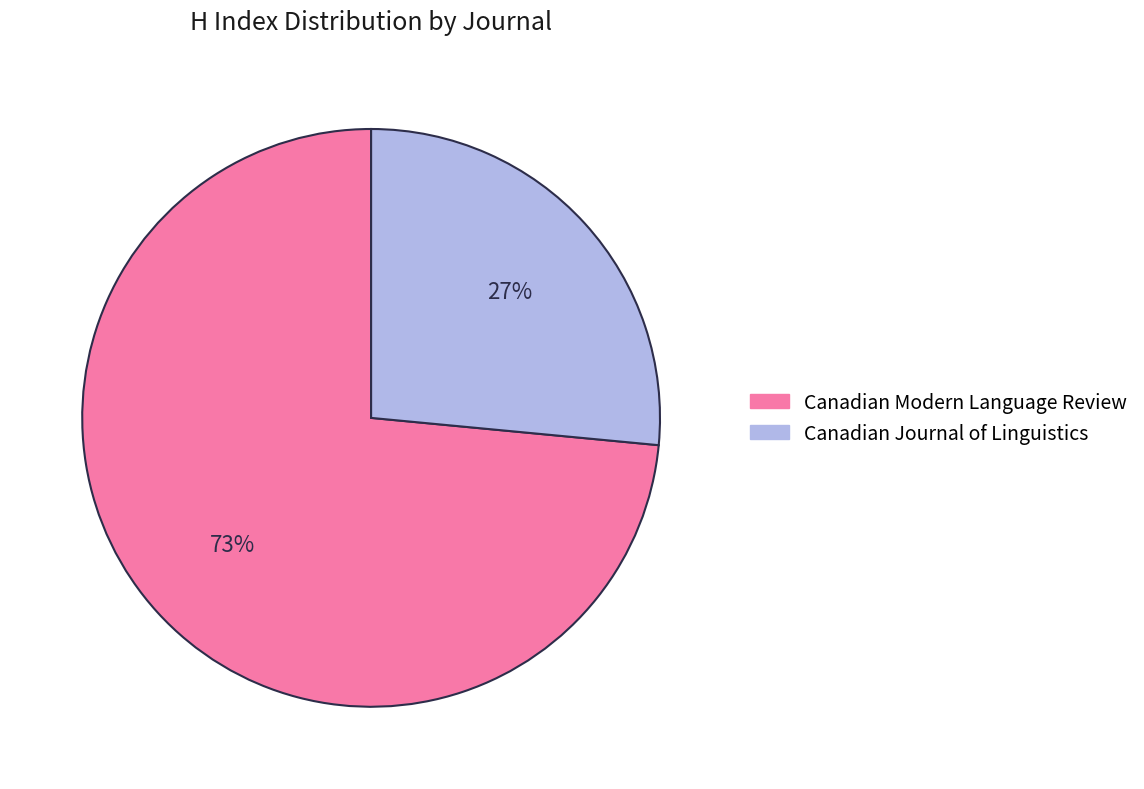

What percentage is the Canadian Journal of Linguistics slice, to the nearest percent?

27%